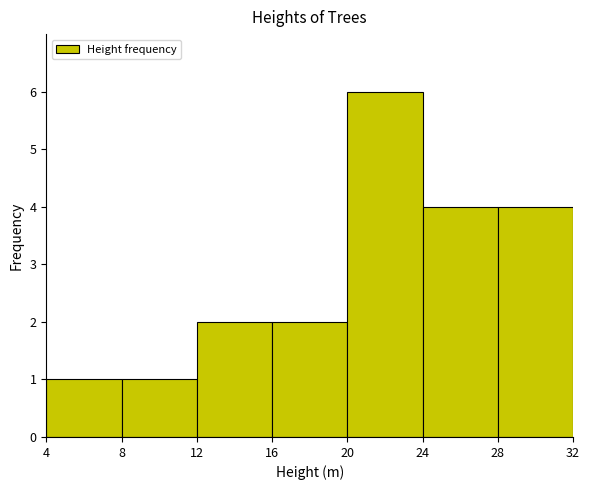

Over which range of the x-axis is the bar tallest?

20 to 24